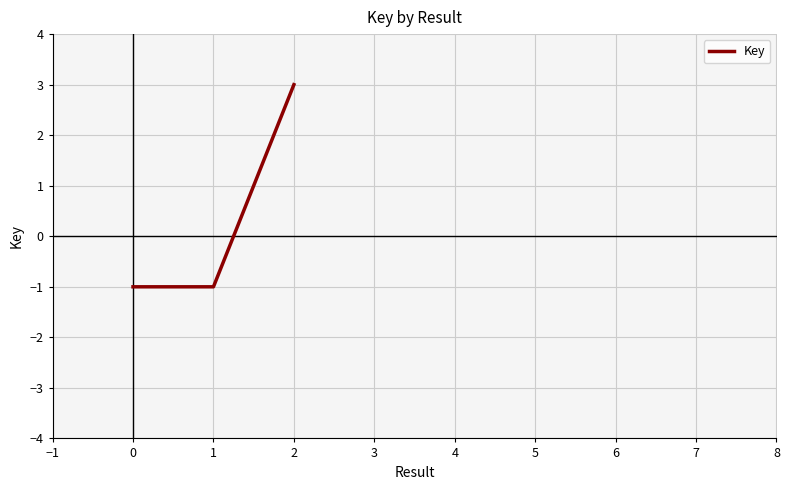

Is it true that the value at 1 is -2?

False